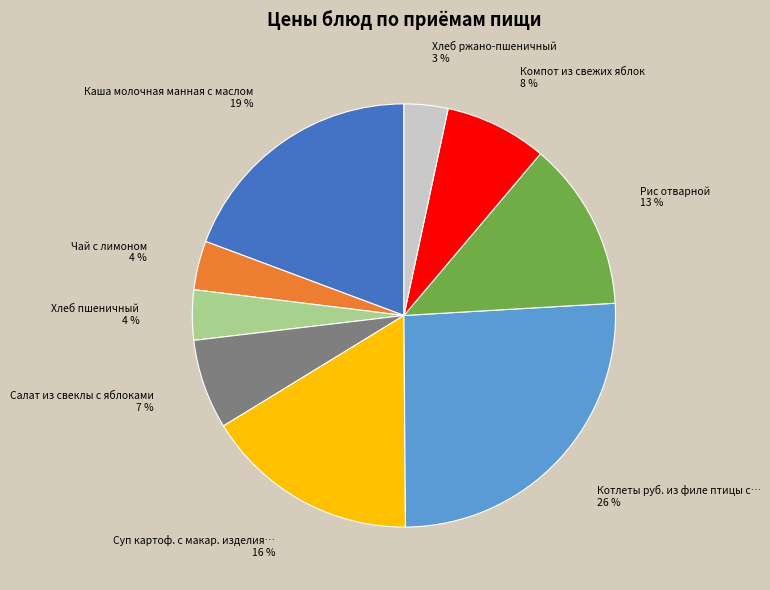

Is there any slice that represents more than half of the pie?

No